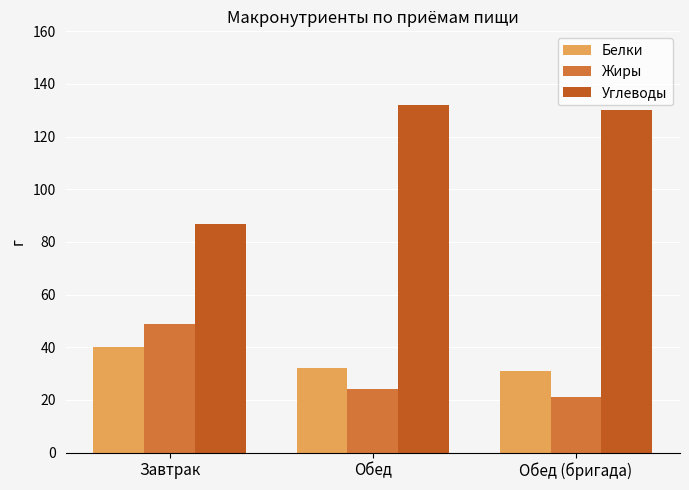

Which series has the widest spread of values?

Углеводы